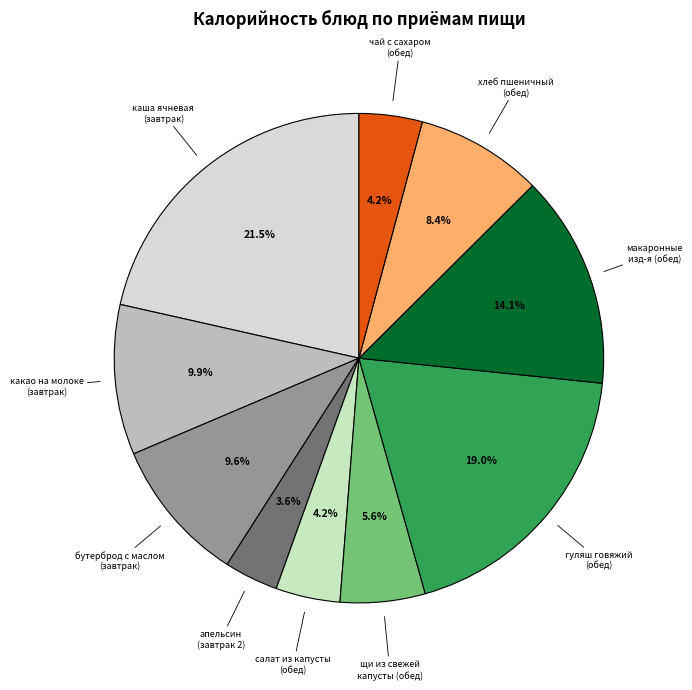

Count the number of slices in the pie.

10